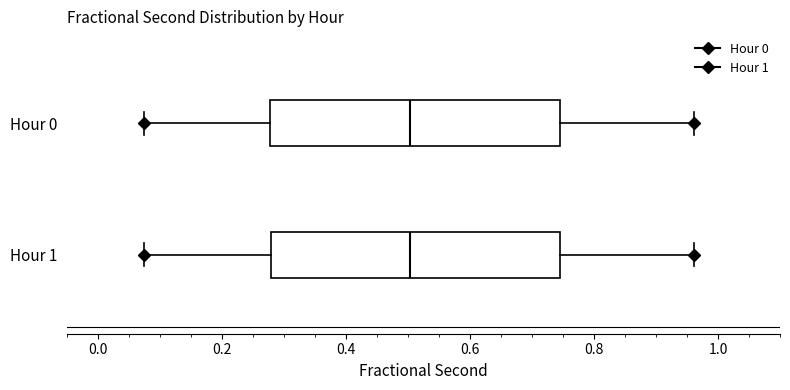

Reading bottom to top, read every box against the x-axis: the position of its median line, the range the box covers, and the ends of its whiskers. The values are not printed on the chart, so give them approximately, as read against the axis.

Hour 1: median 0.50, box 0.28 to 0.74, whiskers 0.08 to 0.96
Hour 0: median 0.50, box 0.28 to 0.74, whiskers 0.08 to 0.96